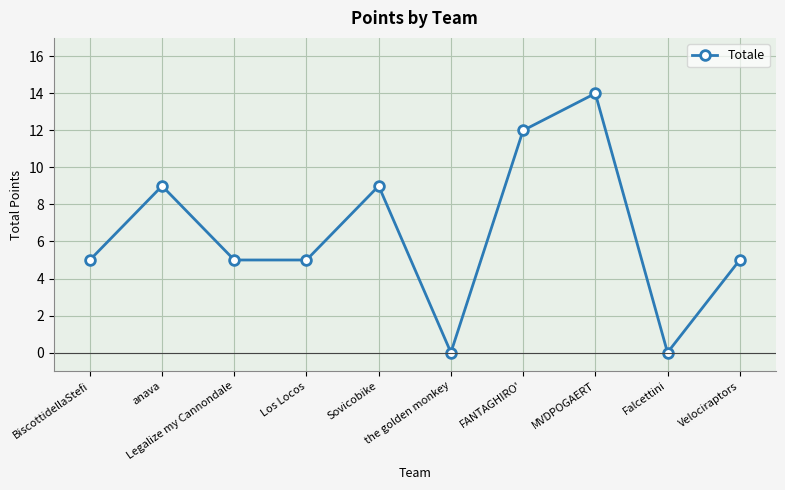

Which category has the highest value across all series?

MVDPOGAERT